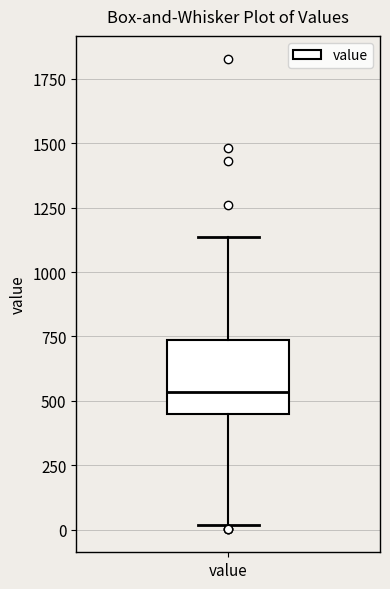

Where is the lower edge of the box for value on the y-axis? The values are not printed on the chart, so give them approximately, as read against the axis.

450